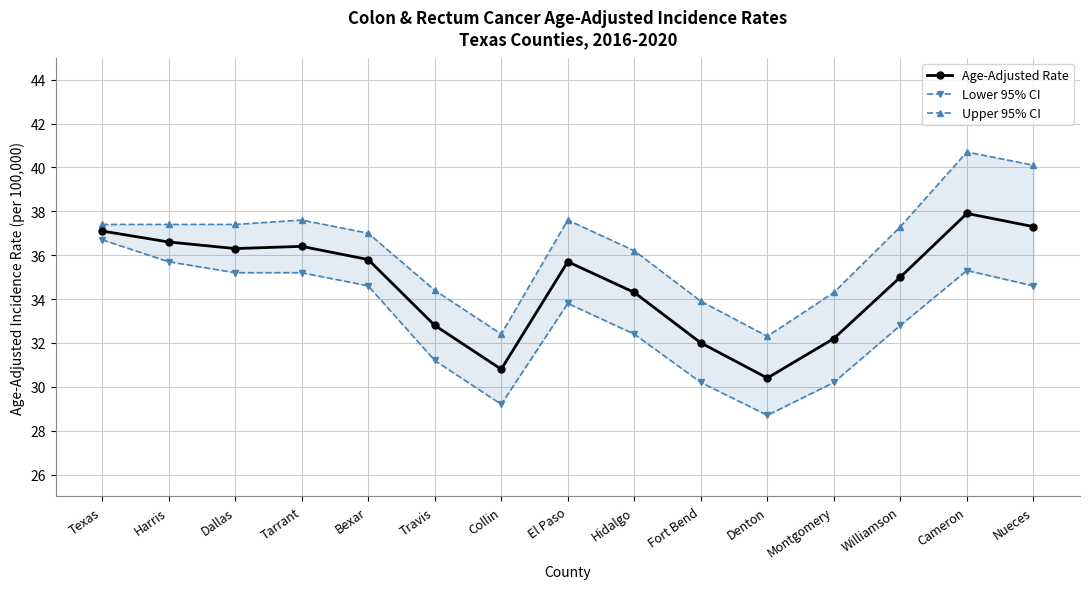

What is the sum of the Lower 95% CI values at Travis and Collin?

60.4